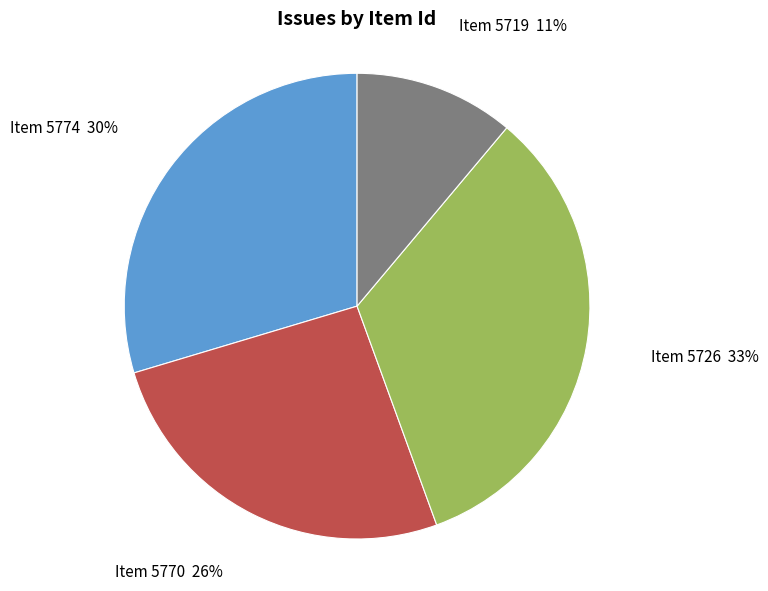

Is there any slice that represents more than half of the pie?

No